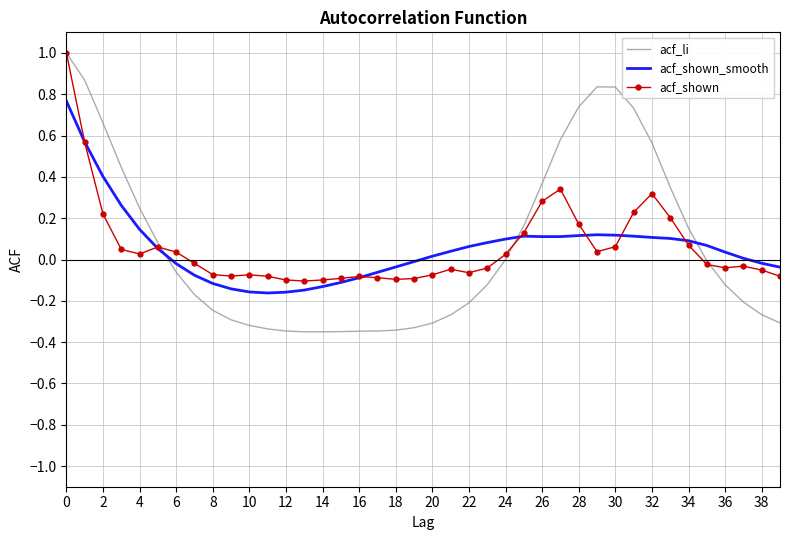

What is the maximum value shown in the chart?

1.0